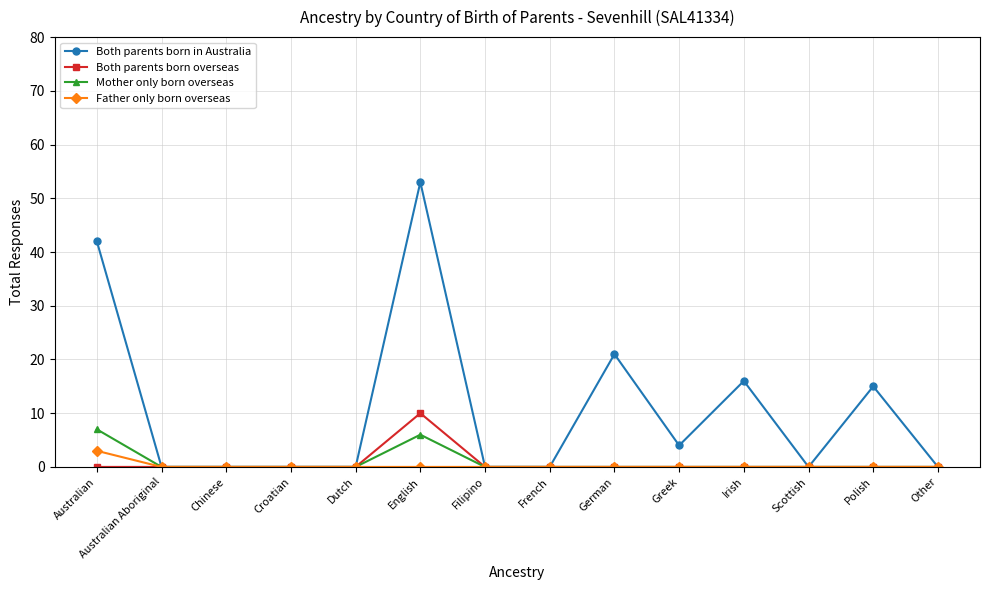

What is the average value of the Both parents born in Australia series?

11